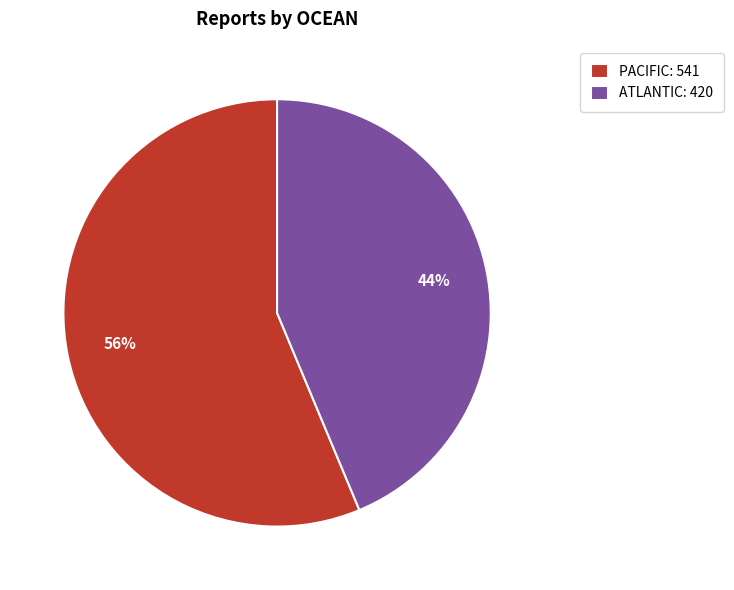

The ATLANTIC: 420 slice represents 44% of the pie. True or false?

True